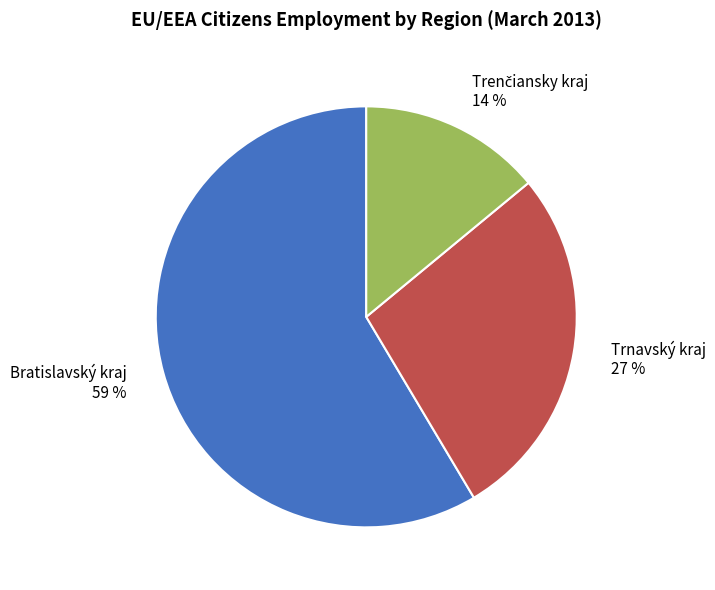

True or false: Bratislavský kraj 59 % accounts for 59% of the total.

True